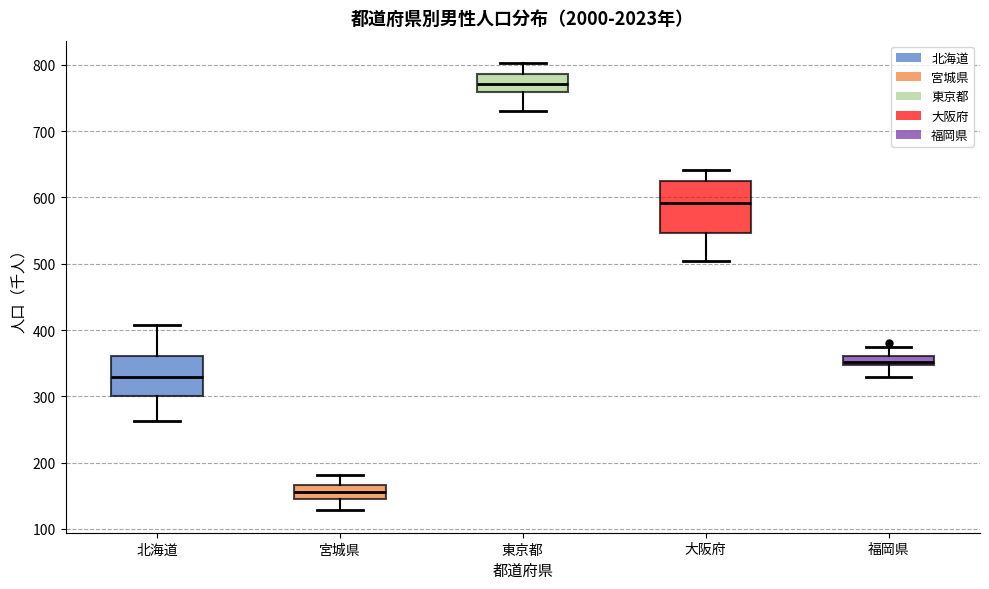

Where does the upper whisker of the box for 北海道 end on the y-axis? The values are not printed on the chart, so give them approximately, as read against the axis.

410